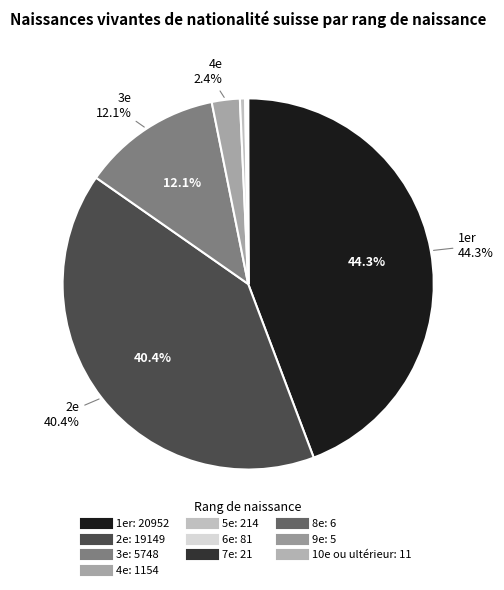

To the nearest percent, what is the average slice percentage?

10%